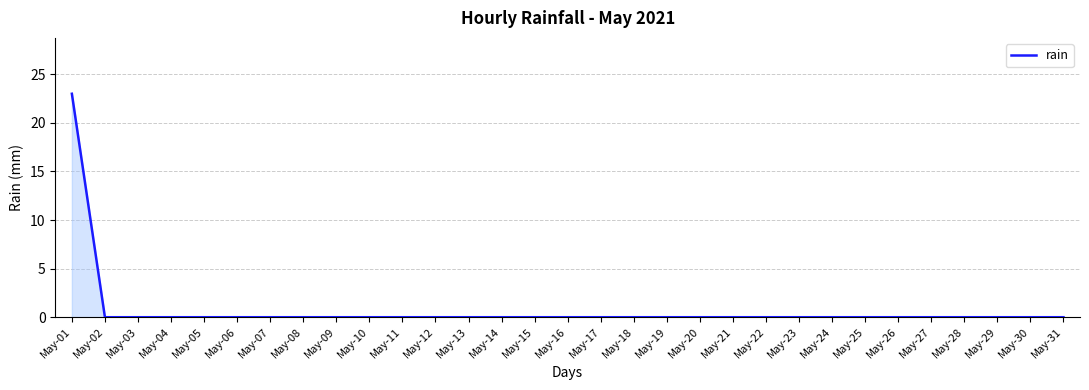

Reading left to right, what are all the values shown in this chart?

23	0	0	0	0	0	0	0	0	0	0	0	0	0	0	0	0	0	0	0	0	0	0	0	0	0	0	0	0	0	0